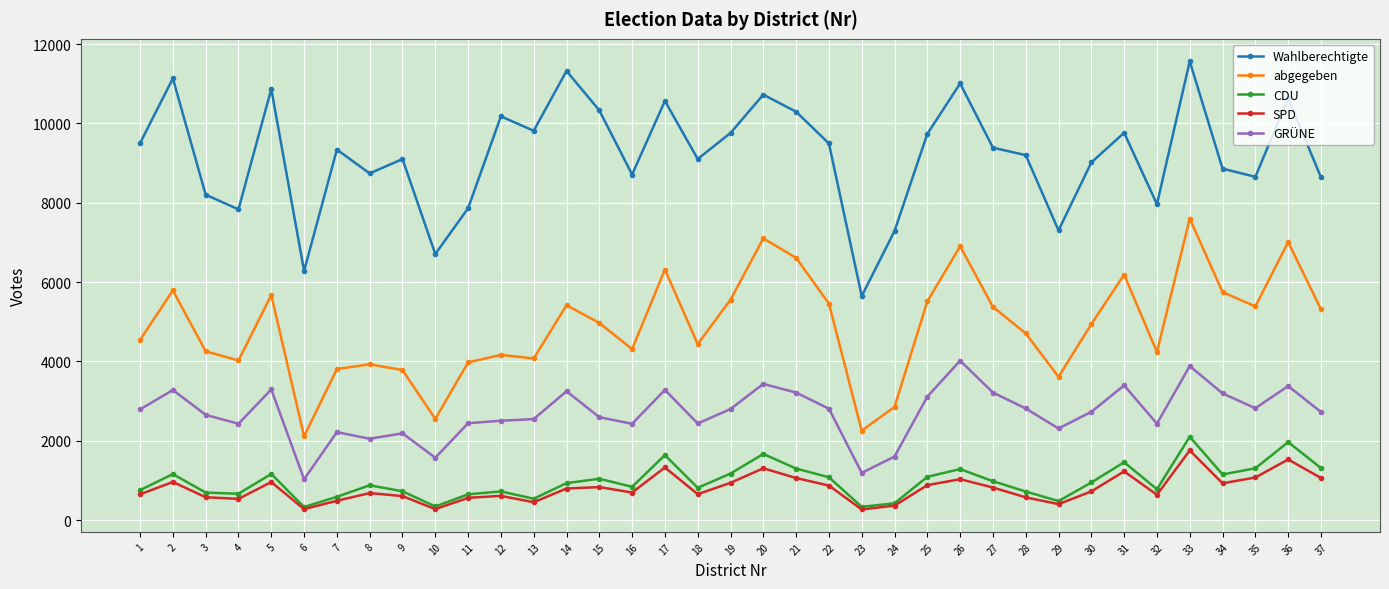

Where is the first local maximum for abgegeben?

2